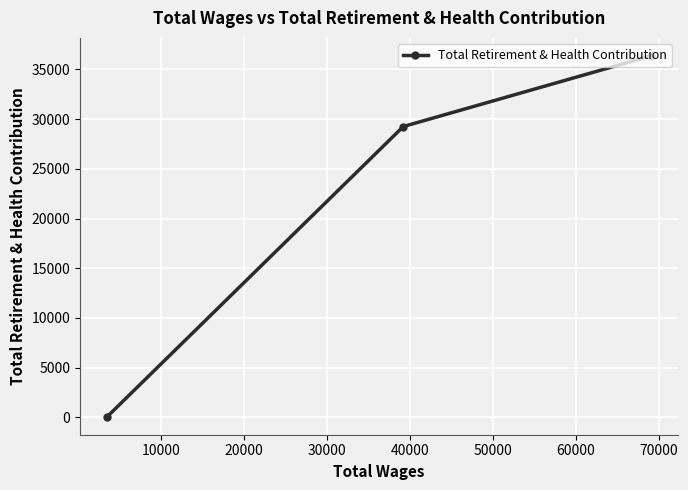

What is the sum of all values?

65682